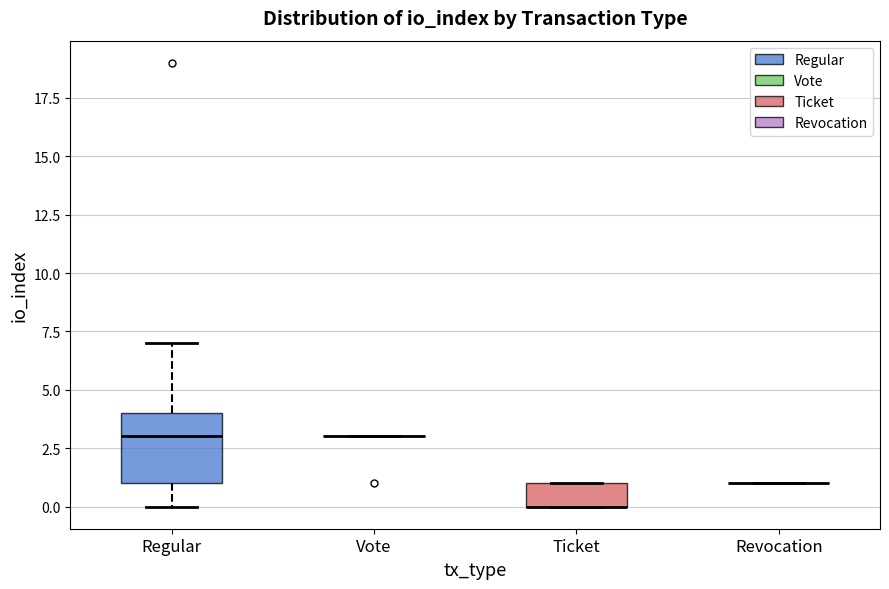

Reading left to right, read every box against the y-axis: the position of its median line, the range the box covers, and the ends of its whiskers. The values are not printed on the chart, so give them approximately, as read against the axis.

Regular: median 3, box 1 to 4, whiskers 0 to 7
Vote: box collapsed to a line at 3, whiskers 3 to 3
Ticket: median 0 (drawn on the box's lower edge), box 0 to 1, whiskers 0 to 1
Revocation: box collapsed to a line at 1, whiskers 1 to 1